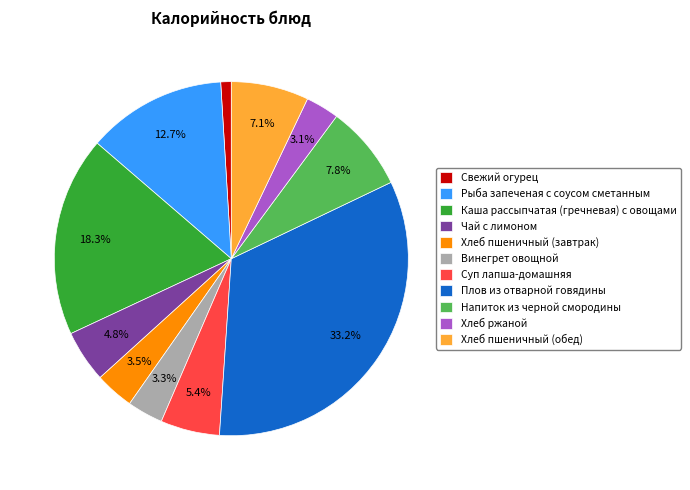

Is there a majority slice in this chart?

No